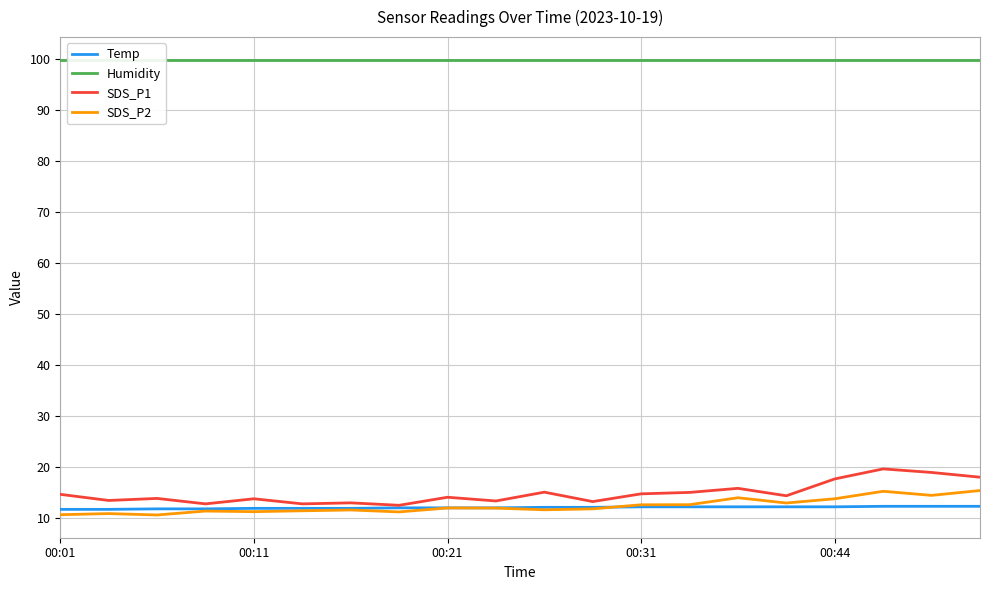

True or false: SDS_P1 has a value of 25.1 at 19.

False